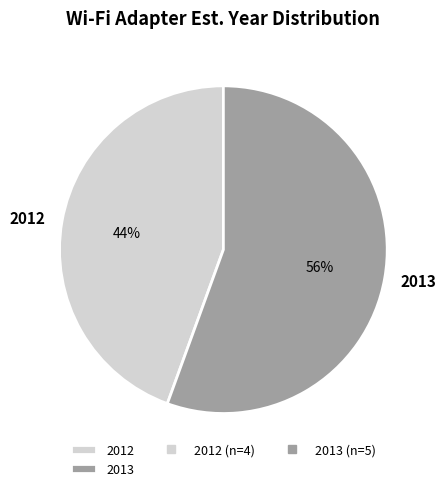

To the nearest percent, what percentage of the pie is 2013?

56%